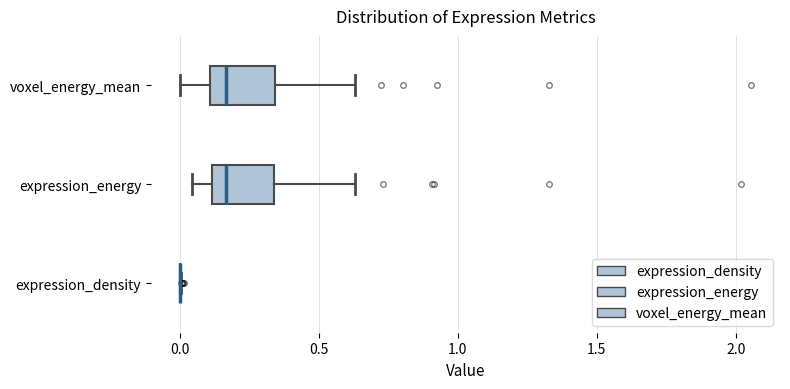

Reading bottom to top, read every box against the x-axis: the position of its median line, the range the box covers, and the ends of its whiskers. The values are not printed on the chart, so give them approximately, as read against the axis.

expression_density: box collapsed to a line at 0.00, whiskers 0.00 to 0.00
expression_energy: median 0.15, box 0.10 to 0.35, whiskers 0.05 to 0.65
voxel_energy_mean: median 0.15, box 0.10 to 0.35, whiskers 0.00 to 0.65